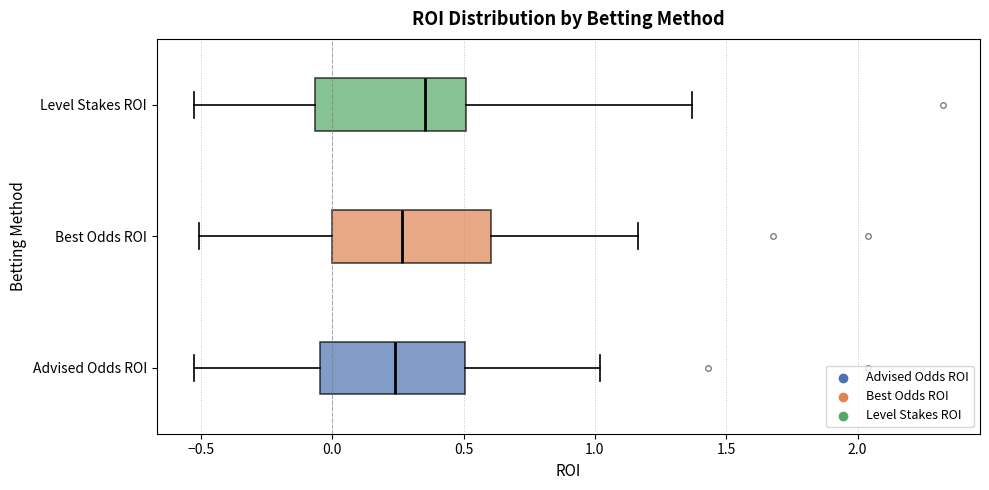

Where does the right whisker of the box for Advised Odds ROI end on the x-axis? The values are not printed on the chart, so give them approximately, as read against the axis.

1.00